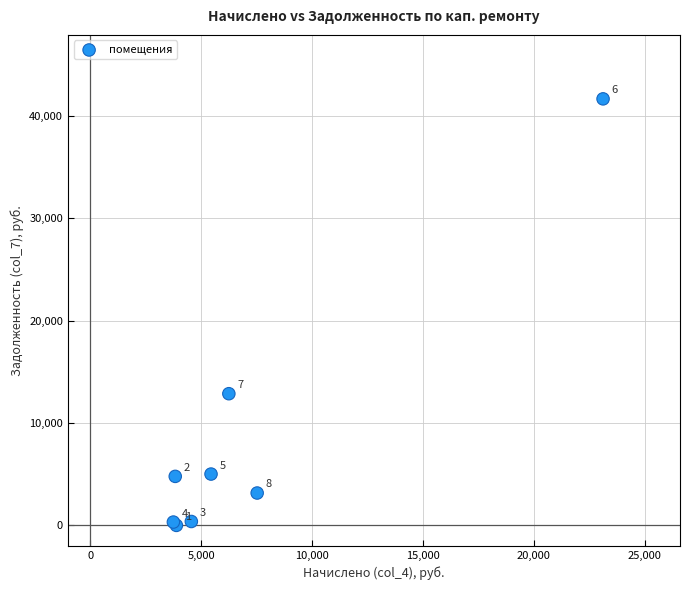

What Y value in the scatter plot is closest to 20826?

12859.7